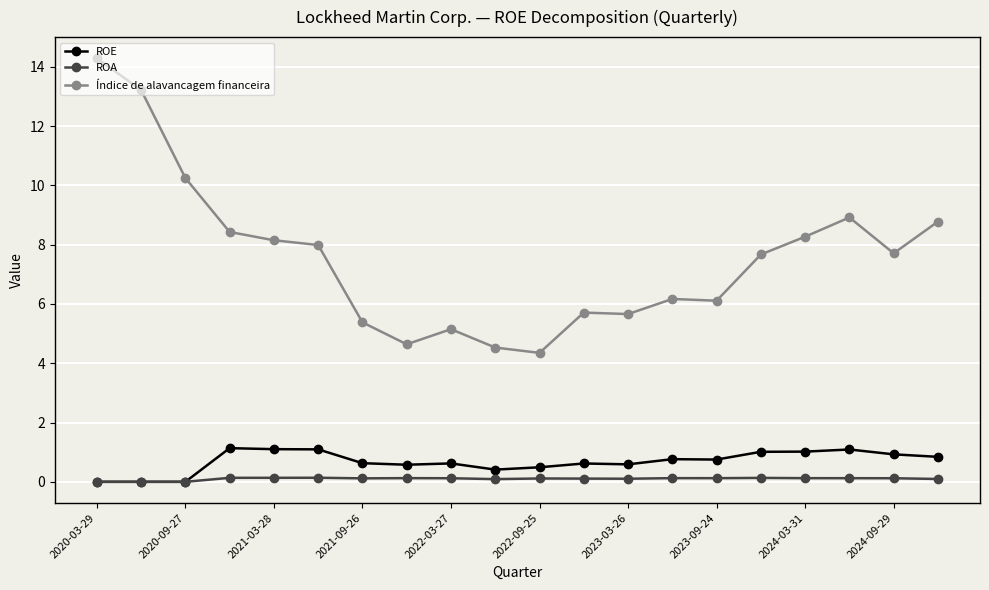

At how many categories does at least one series exceed 4?

20